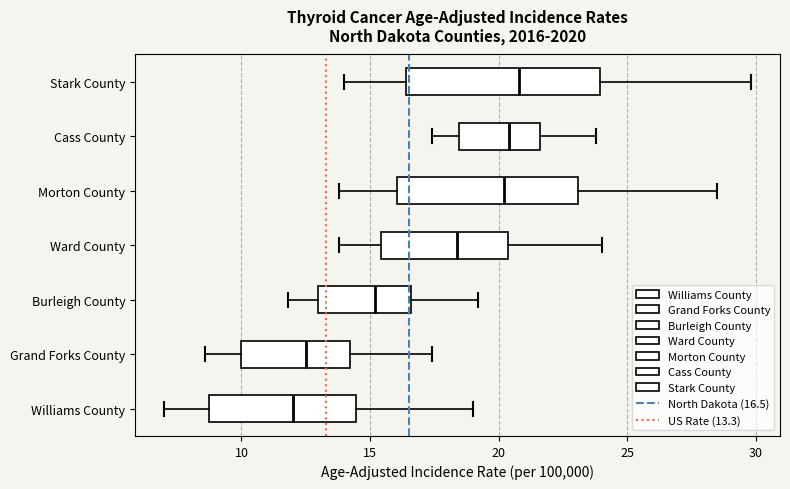

Comparing the boxes themselves (not the whiskers), which one is the widest?

Stark County